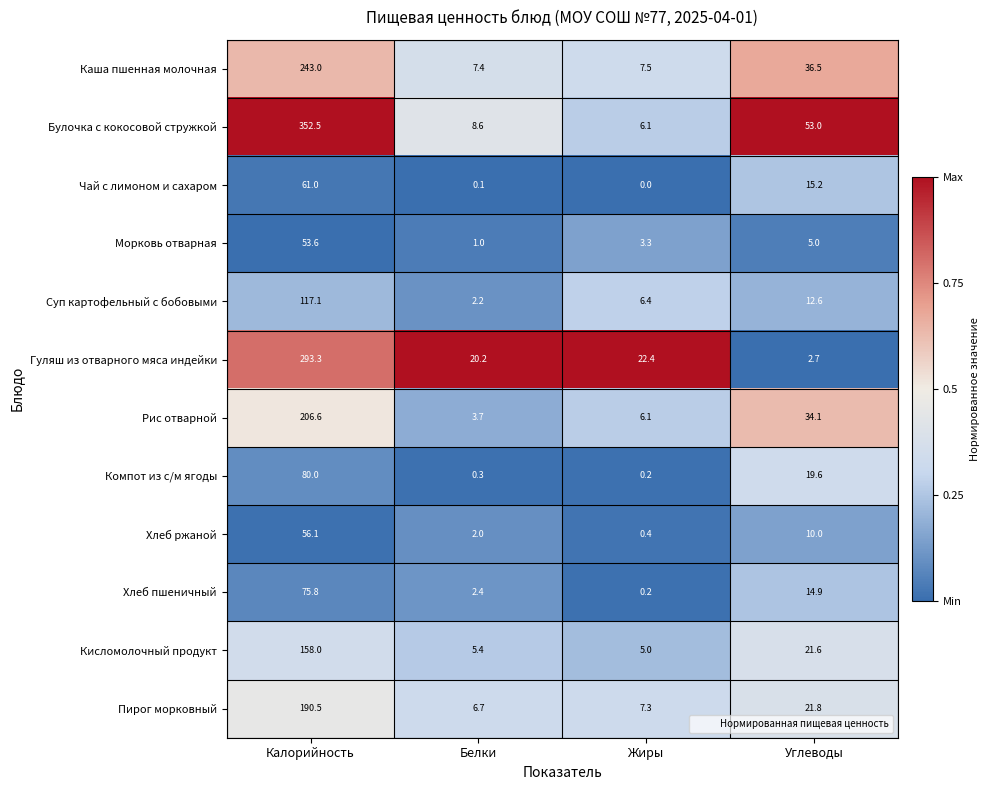

What is the difference between the maximum and minimum values in the Рис отварной series?

202.9